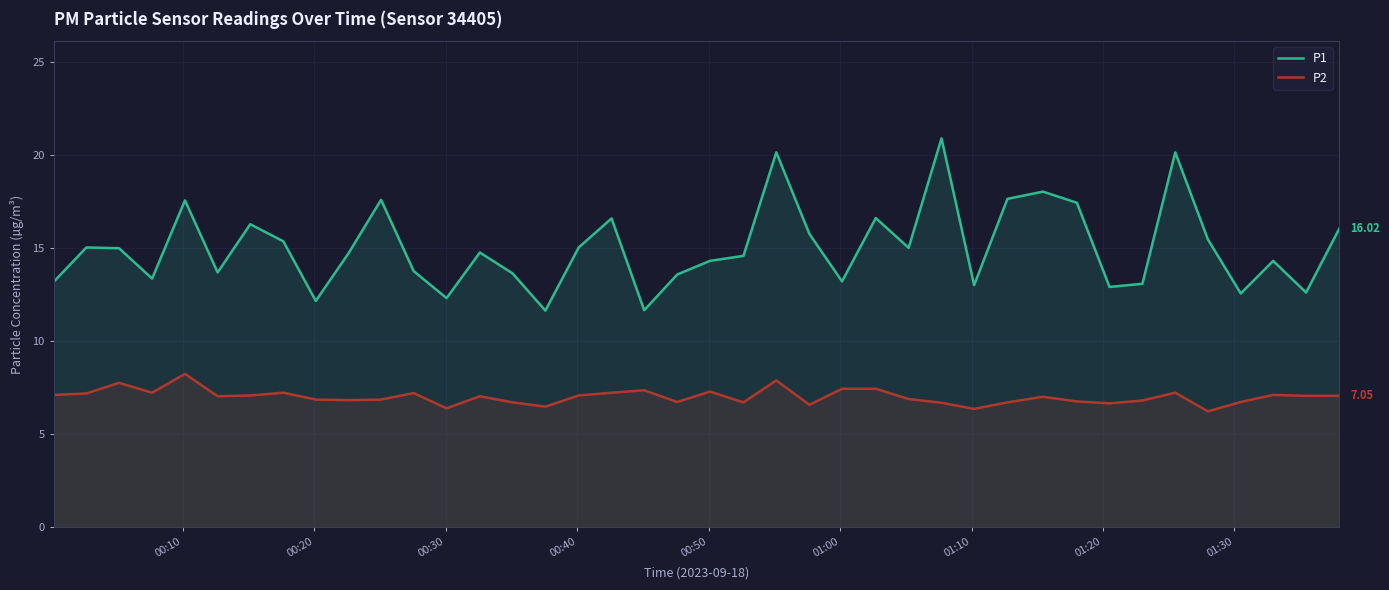

Rank the series by their average value, from highest to lowest.

P1, P2